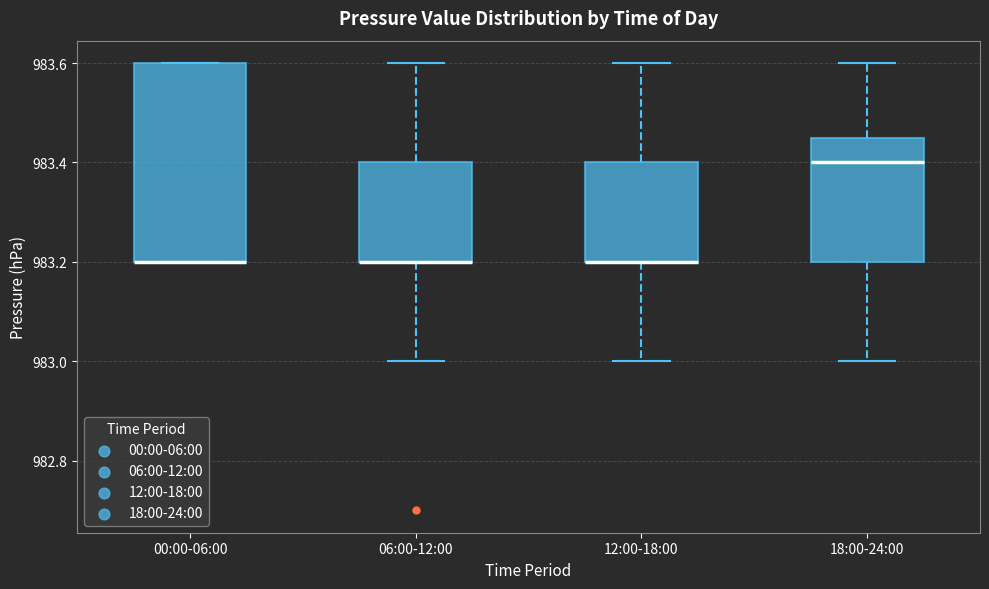

Where is the upper edge of the box for 00:00-06:00 on the y-axis? The values are not printed on the chart, so give them approximately, as read against the axis.

983.60